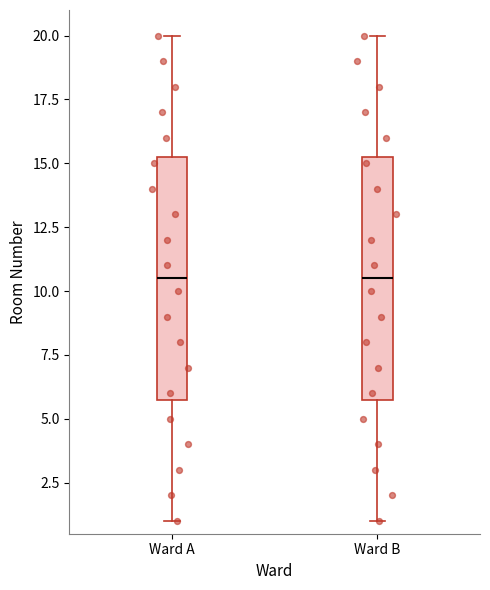

Where does the upper whisker of the box for Ward A end on the y-axis? The values are not printed on the chart, so give them approximately, as read against the axis.

20.0